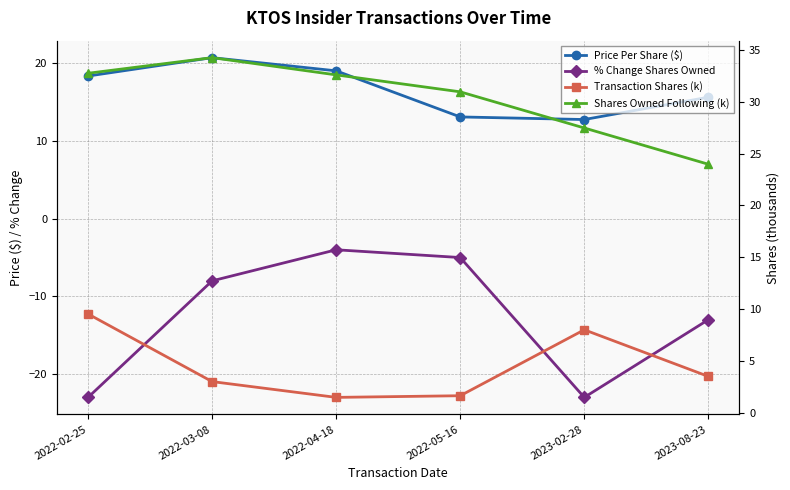

The Price Per Share ($) series shows 19.0 at 2022-04-18. True or false?

True